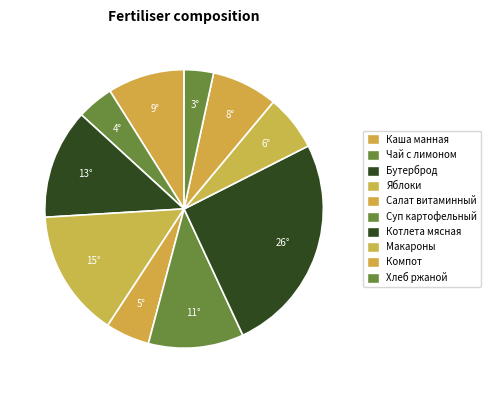

Rank the categories by value from lowest to highest.

Хлеб ржаной, Чай с лимоном, Салат из св.овощей Витаминный, Макаронные изделия отварные, Компот из св.плодов, Каша манная с маслом, Суп картофельный с крупой, Бутерброд со слив.маслом, Яблоки, Котлета мясная